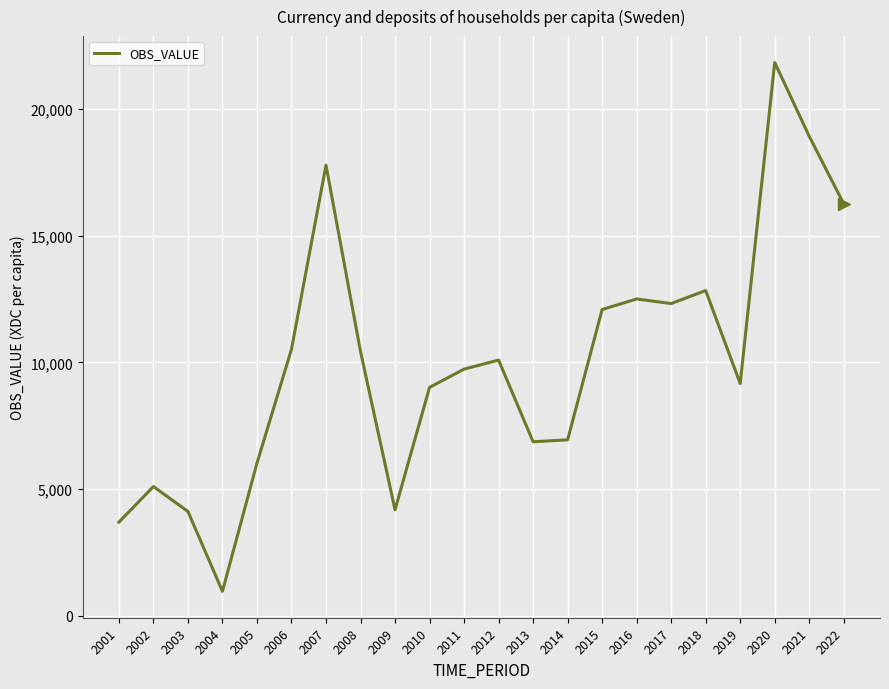

What is the approximate value at 2006?

10519.2